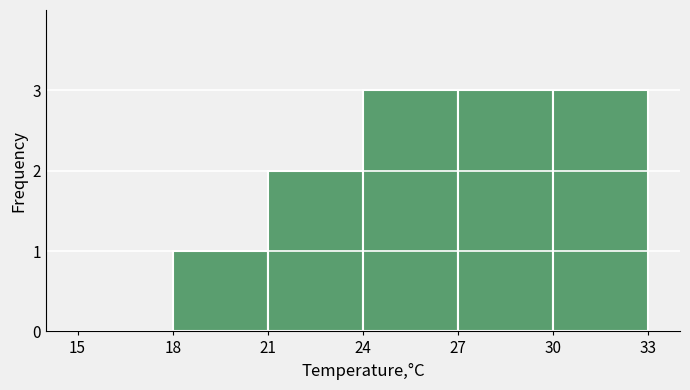

Reading left to right, transcribe this chart: for each bar, give the range it covers on the x-axis and its height. The values are not printed on the chart, so give them approximately, as read against the axis.

15 to 18: 0
18 to 21: 1
21 to 24: 2
24 to 27: 3
27 to 30: 3
30 to 33: 3